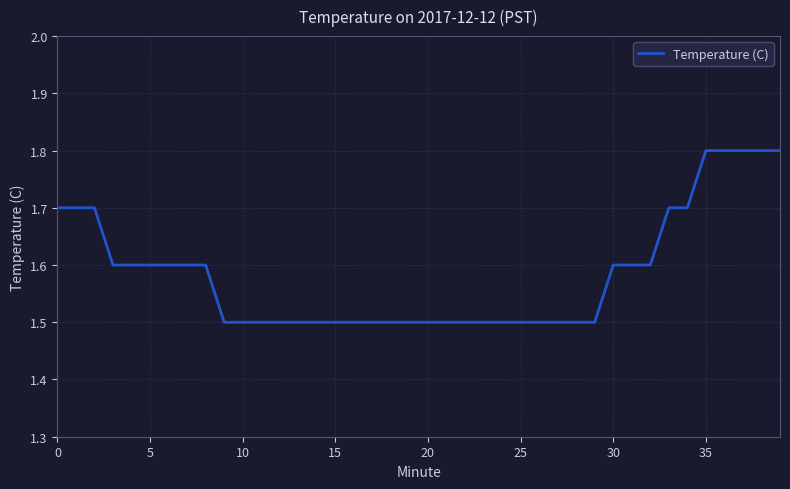

Does the chart display data point markers on the line(s)?

No